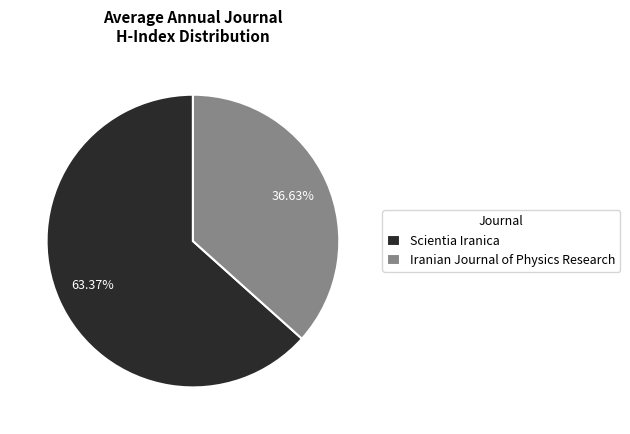

How many slices are in this pie chart?

2